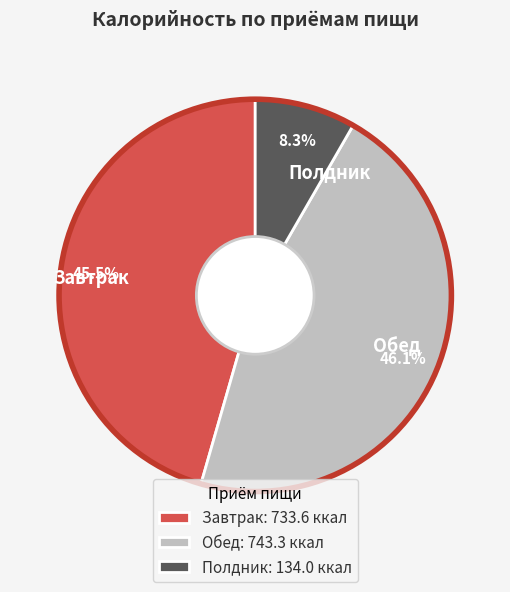

Rank the categories by value from lowest to highest.

Полдник, Завтрак, Обед